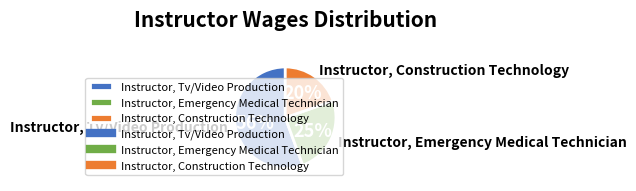

How many segments does this pie chart have?

3